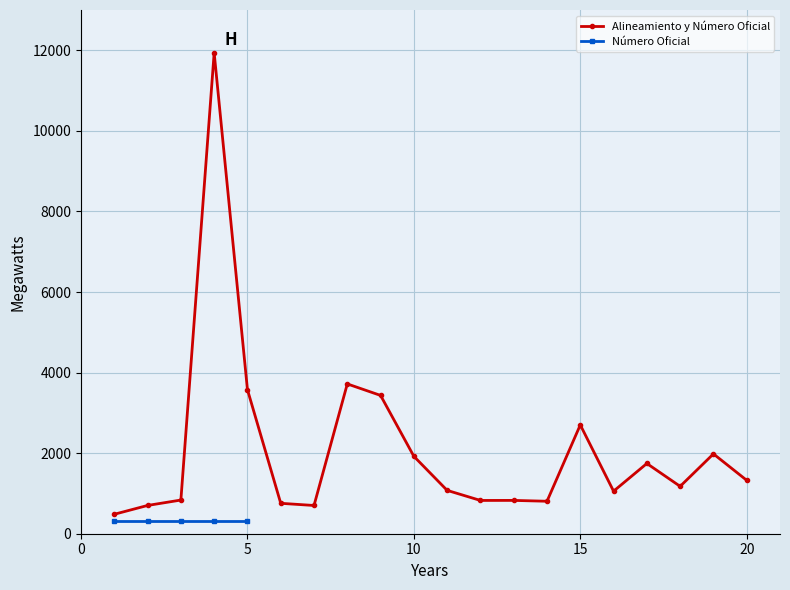

What is the difference between the values at 1 and 4?

11454.0